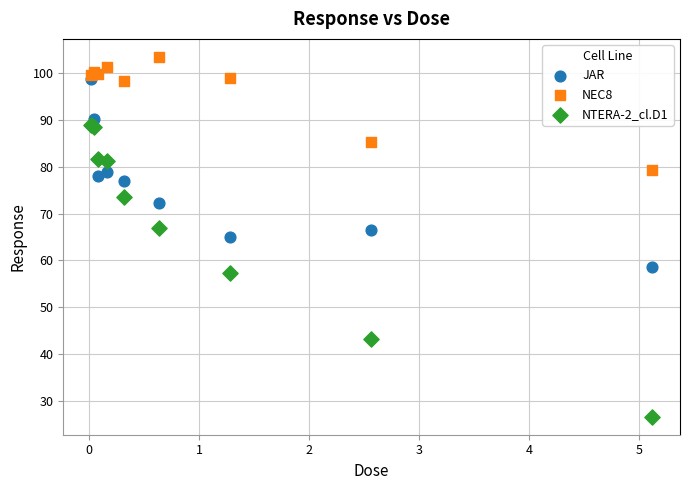

Which series contains the highest Y value?

NEC8